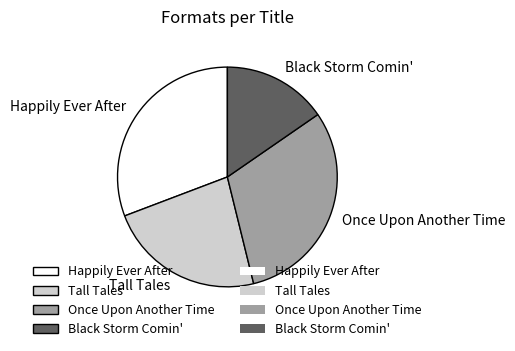

Between Black Storm Comin' and Tall Tales, which is larger?

Tall Tales